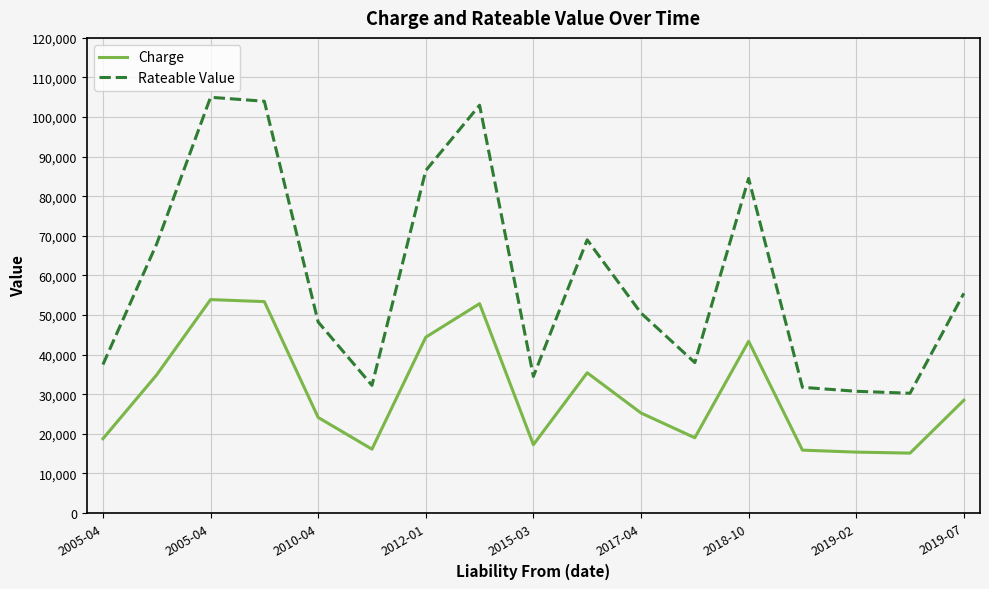

What is the sum of all Charge values?

513801.1